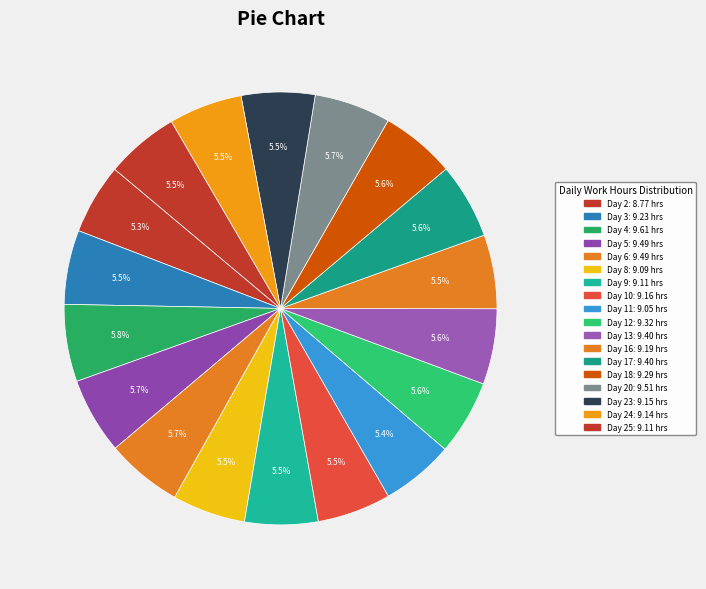

Is there a majority slice in this chart?

No